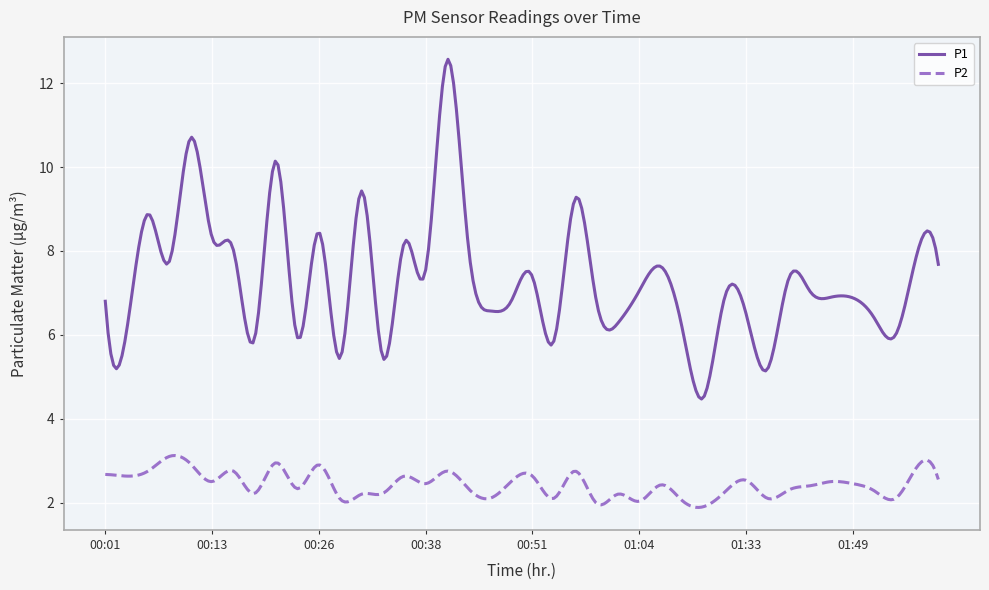

How many lines are shown in the chart?

2